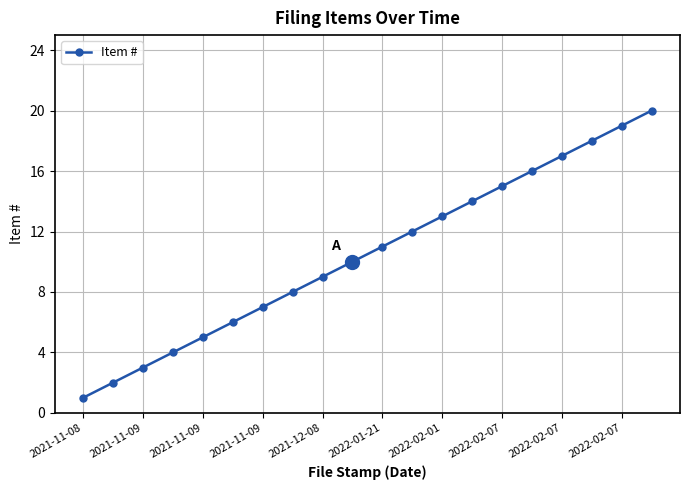

True or false: the data has more than 0 interior local peaks.

False